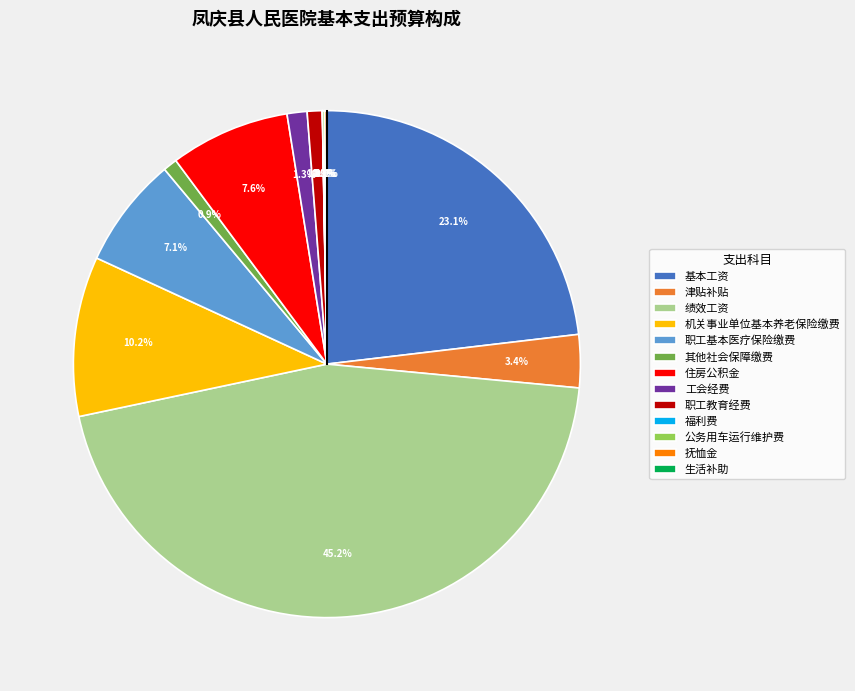

What is the total percentage of 职工基本医疗保险缴费 and 机关事业单位基本养老保险缴费?

17.3%